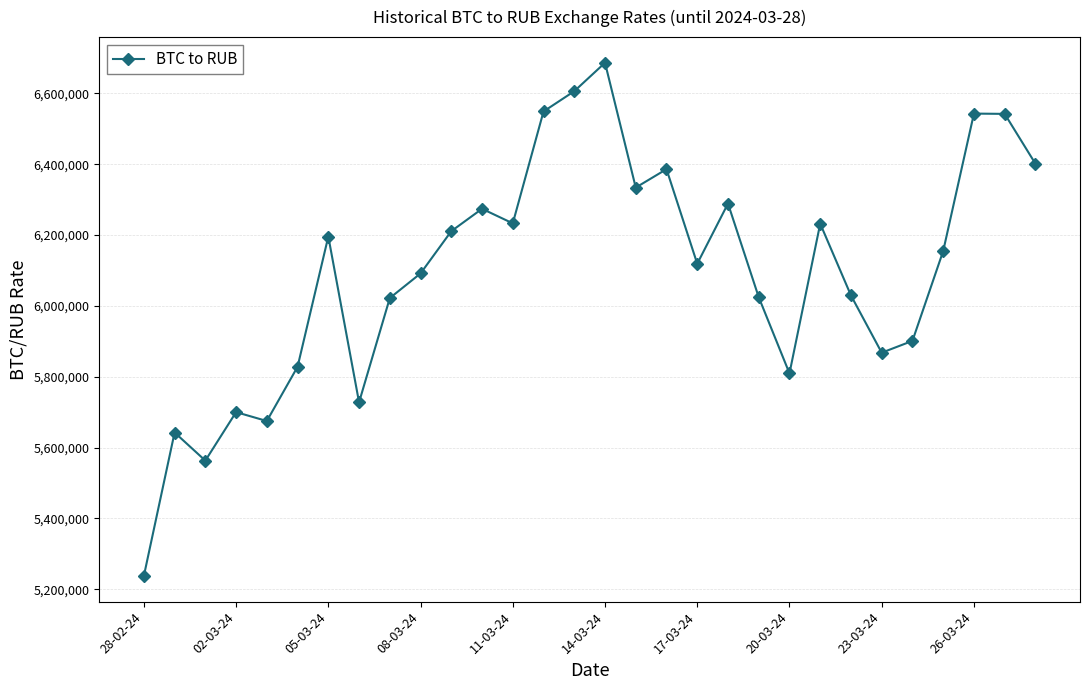

What is the sum of all values?

182873400